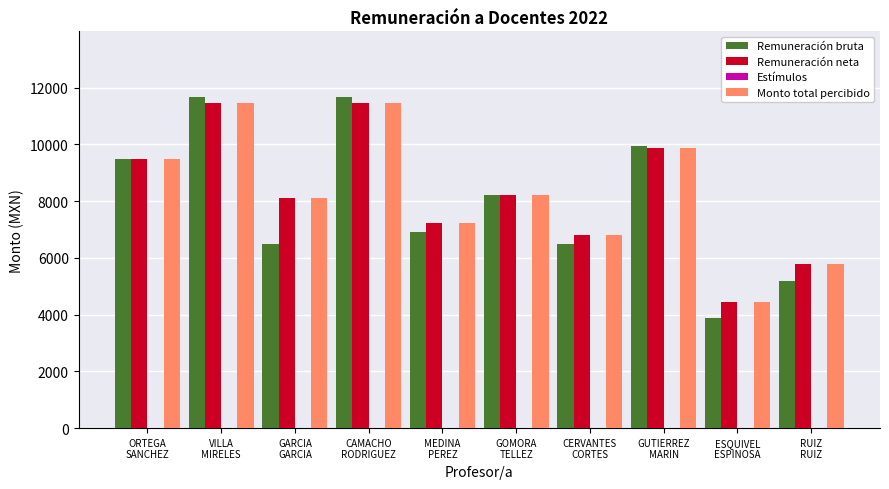

At how many categories does at least one series exceed 5597?

9